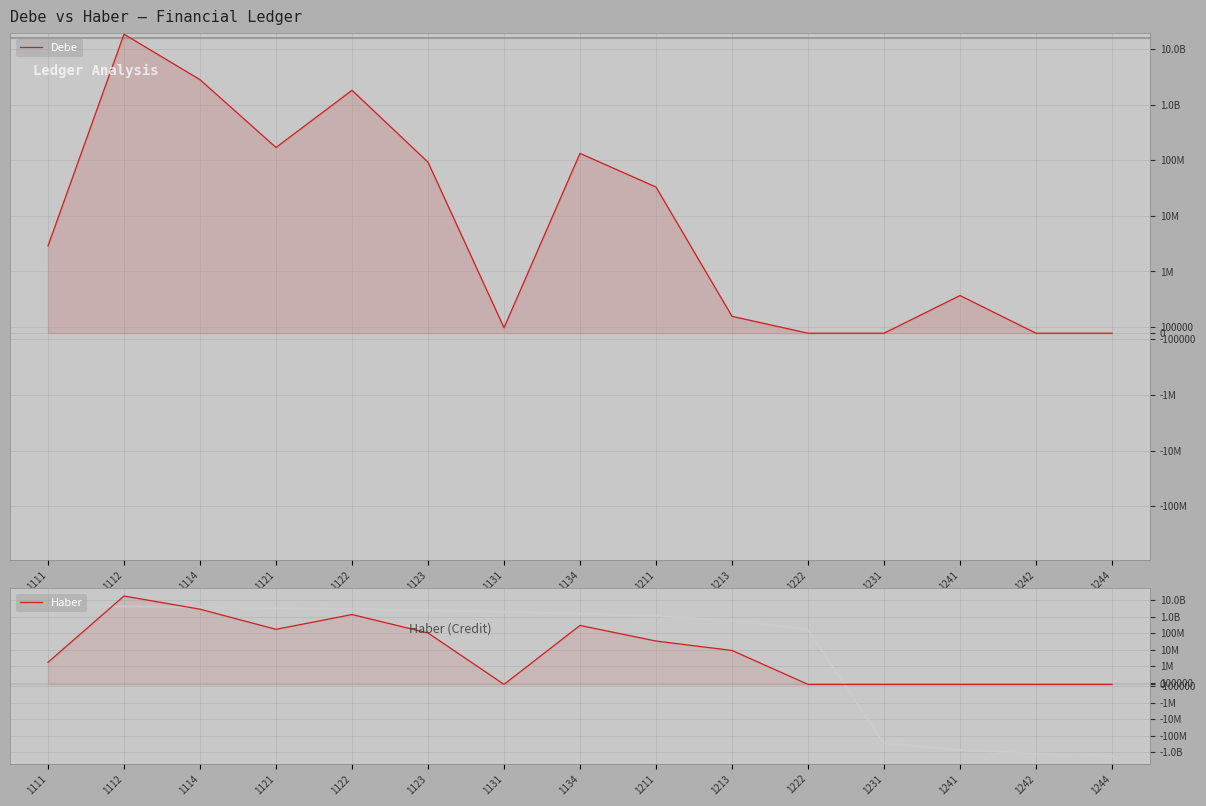

What is the difference between the highest and lowest values at 1213?

8607956.6